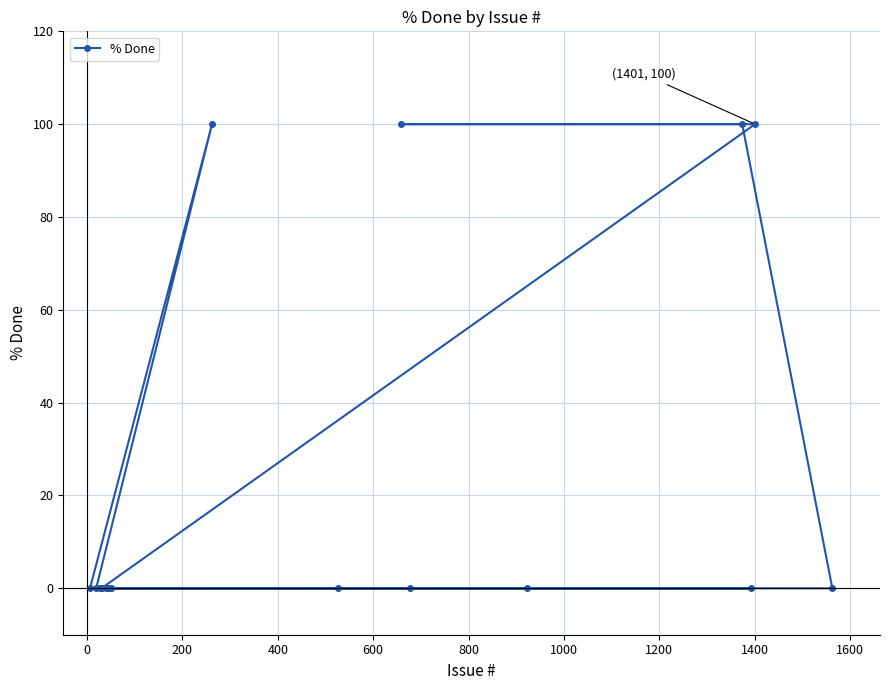

How many points are higher than both their immediate neighbors (excluding endpoints)?

1